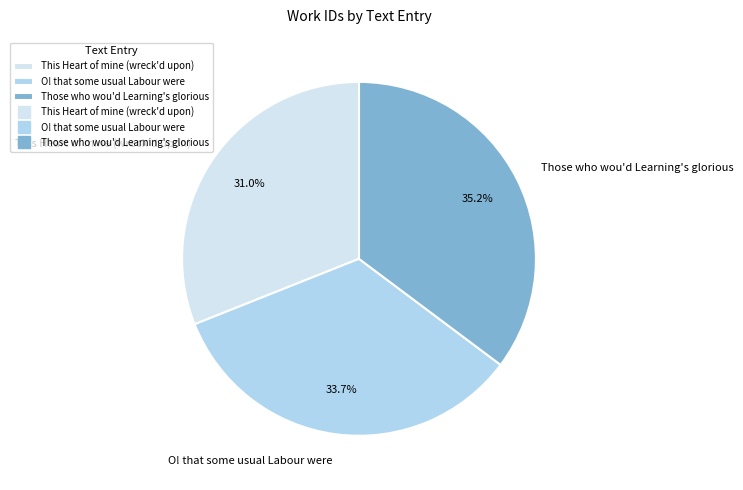

Count the number of slices in the pie.

3